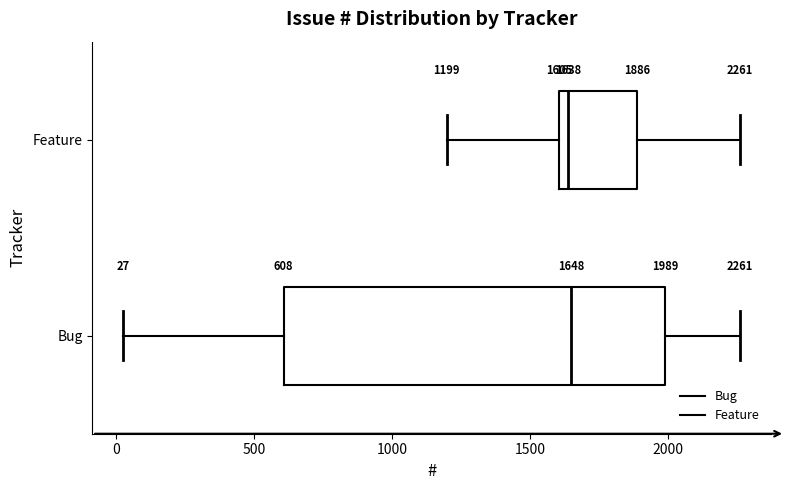

Comparing the boxes themselves (not the whiskers), which one is the widest?

Bug